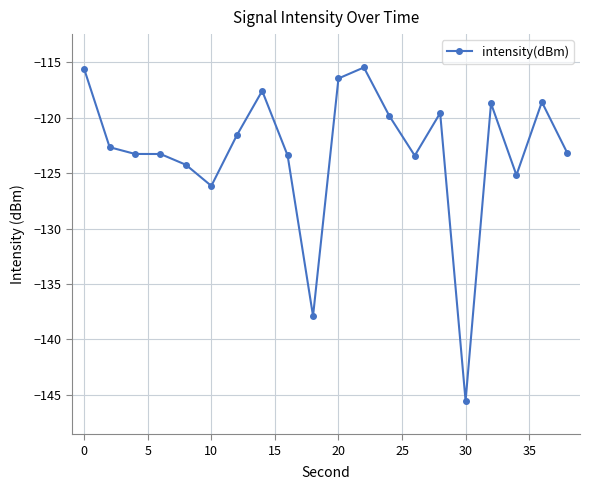

What is the greatest value displayed?

-115.5